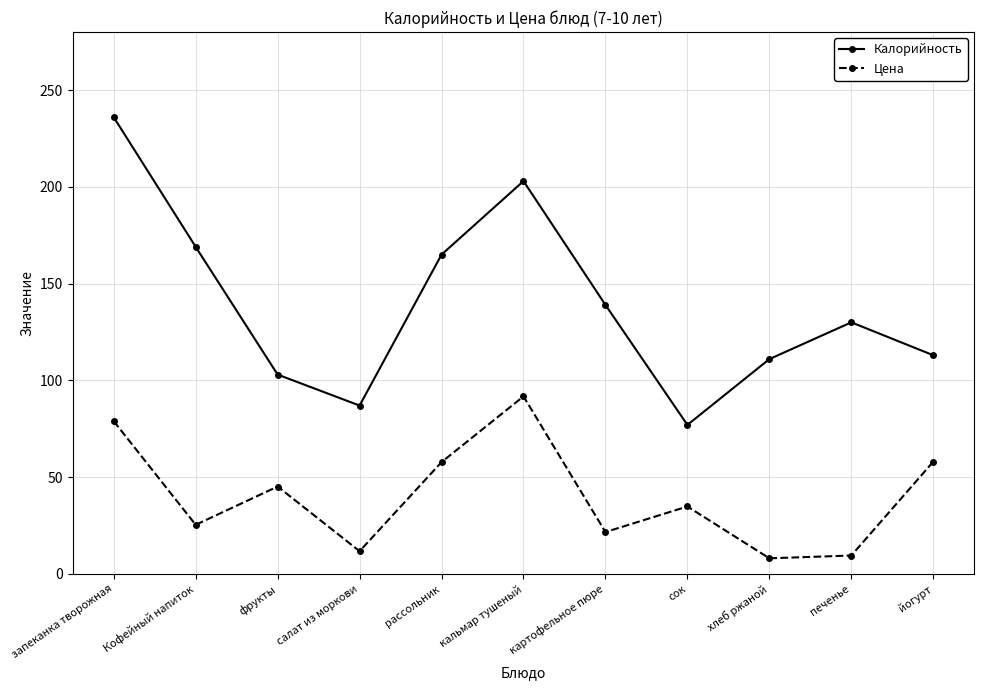

What is the sum of the Калорийность values at кальмар тушеный and сок?

280.0